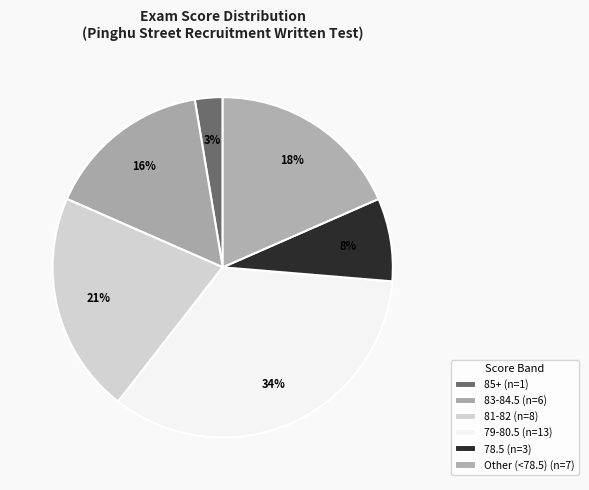

How many segments does this pie chart have?

6